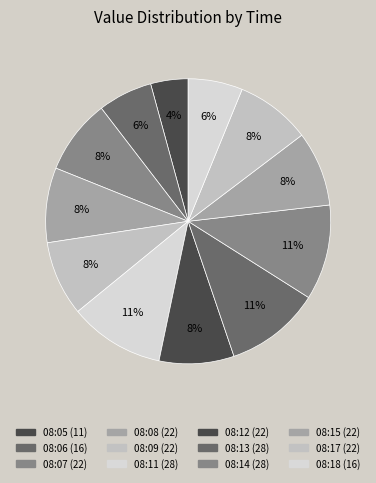

How many slices are in this pie chart?

12